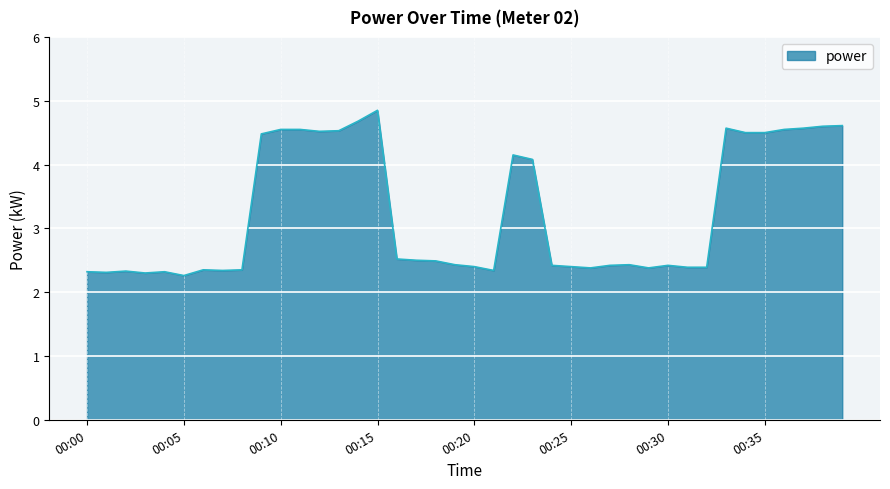

What is the smallest value displayed?

2.3